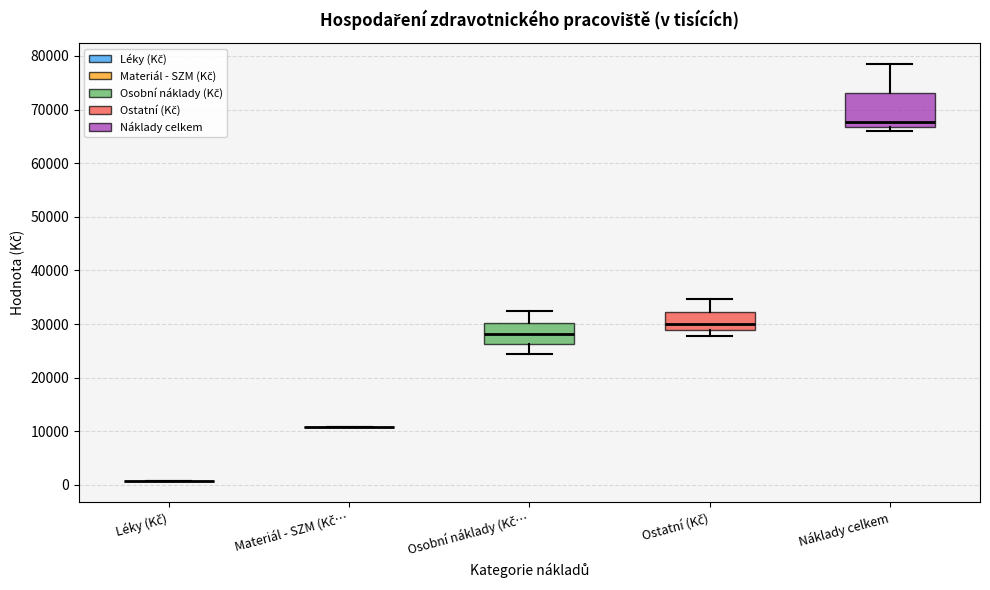

Reading left to right, read every box against the y-axis: the position of its median line, the range the box covers, and the ends of its whiskers. The values are not printed on the chart, so give them approximately, as read against the axis.

Léky (Kč): box collapsed to a line at 1000, whiskers 1000 to 1000
Materiál - SZM (Kč…: box collapsed to a line at 11000, whiskers 11000 to 11000
Osobní náklady (Kč…: median 28000, box 26000 to 30000, whiskers 24000 to 32000
Ostatní (Kč): median 30000, box 29000 to 32000, whiskers 28000 to 35000
Náklady celkem: median 68000, box 67000 to 73000, whiskers 66000 to 79000